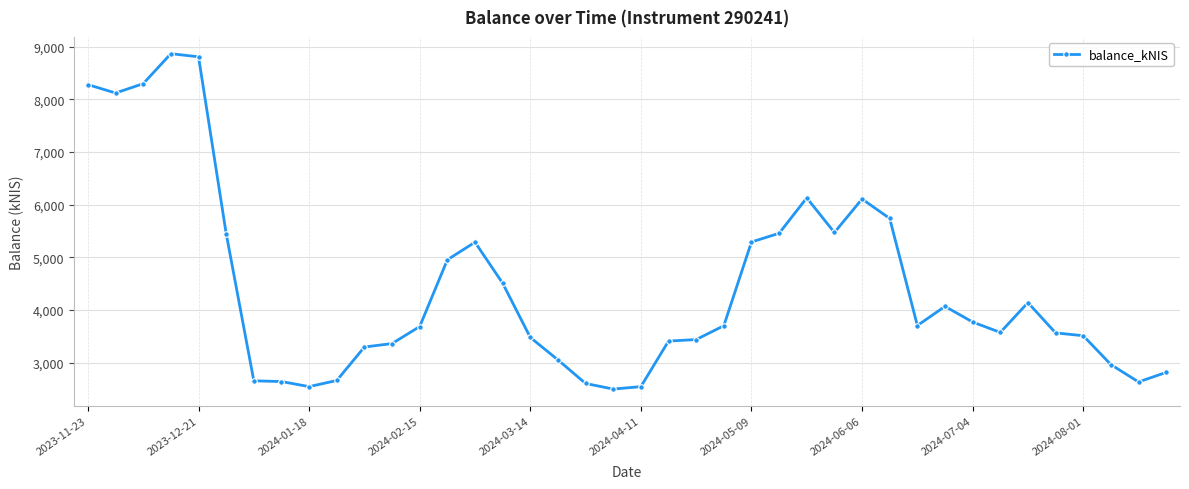

What is the average value?

4426.4